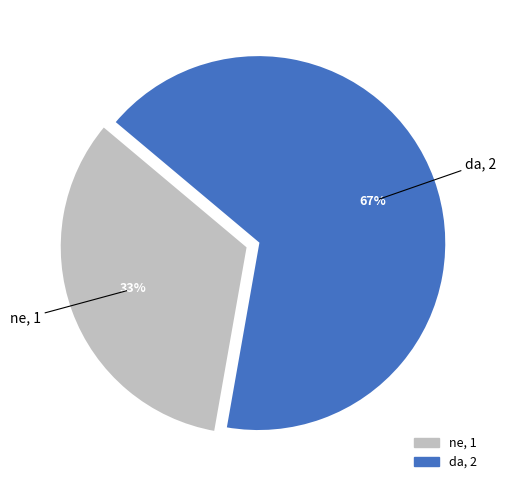

Is it true that ne is 44% of the pie?

False